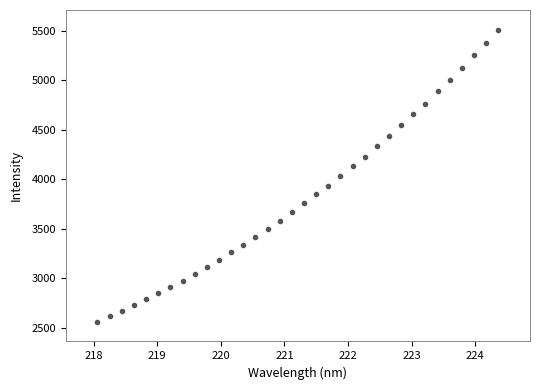

What is the range of X values (max minus min)?

6.3